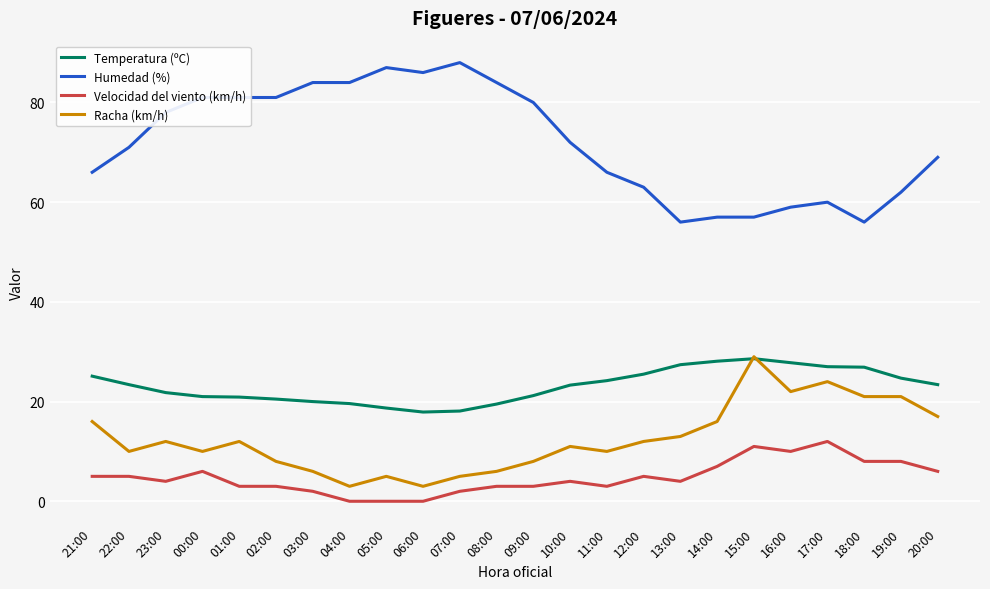

What value does the Velocidad del viento (km/h) series have at 03:00?

2.0